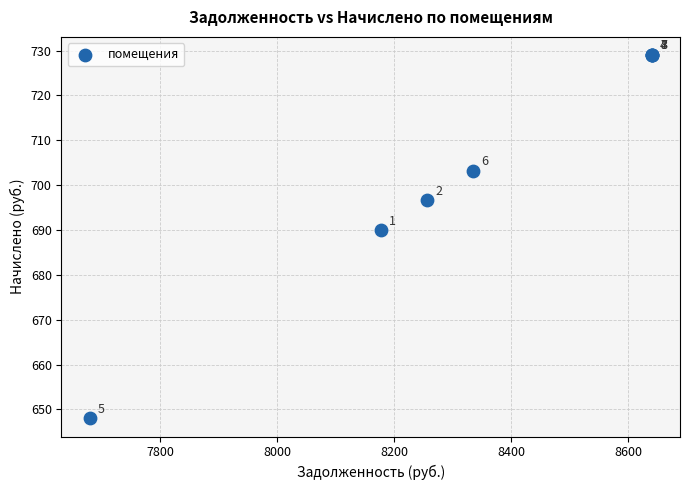

What Y value in the scatter plot is closest to 688?

690.0